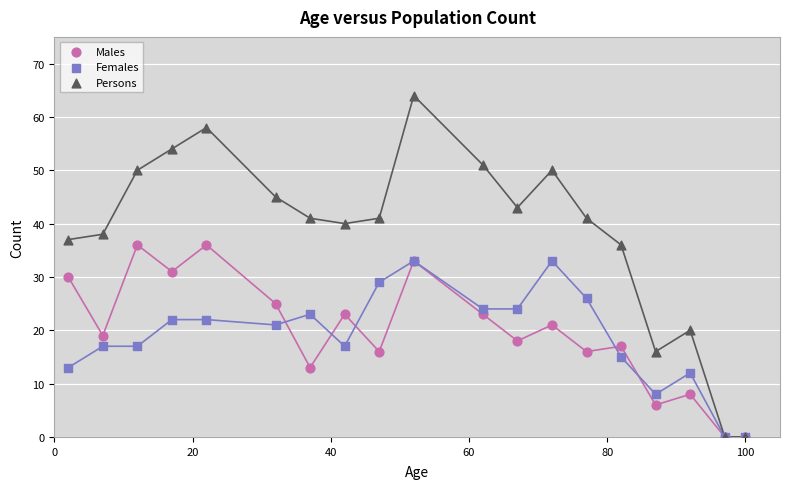

Which series reaches the maximum Y coordinate?

Persons